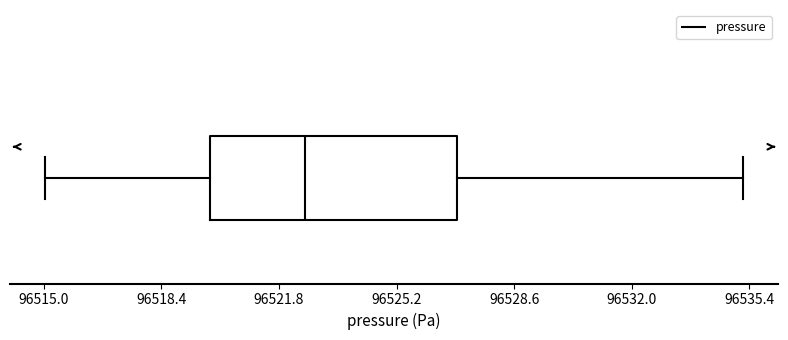

Where is the left edge of the box on the x-axis? The values are not printed on the chart, so give them approximately, as read against the axis.

96520.0